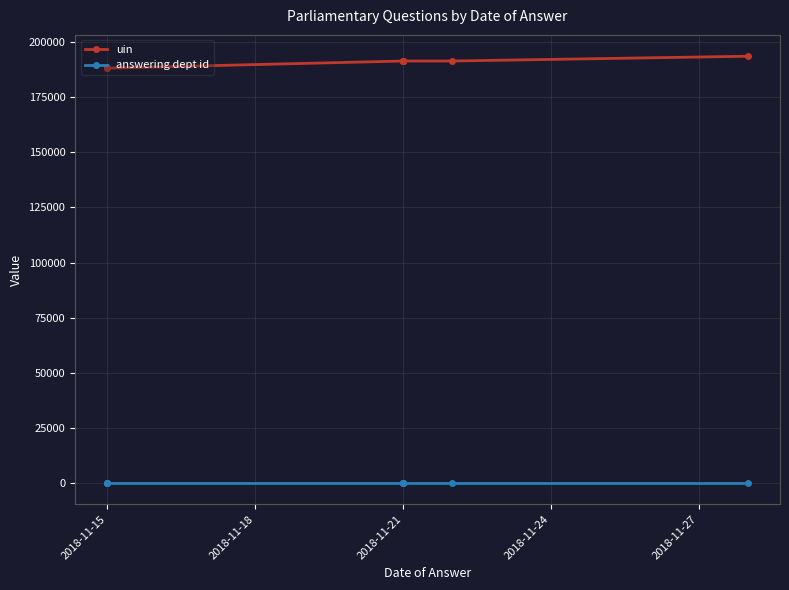

What is the difference between the highest and lowest values at 2018-11-21?

191397